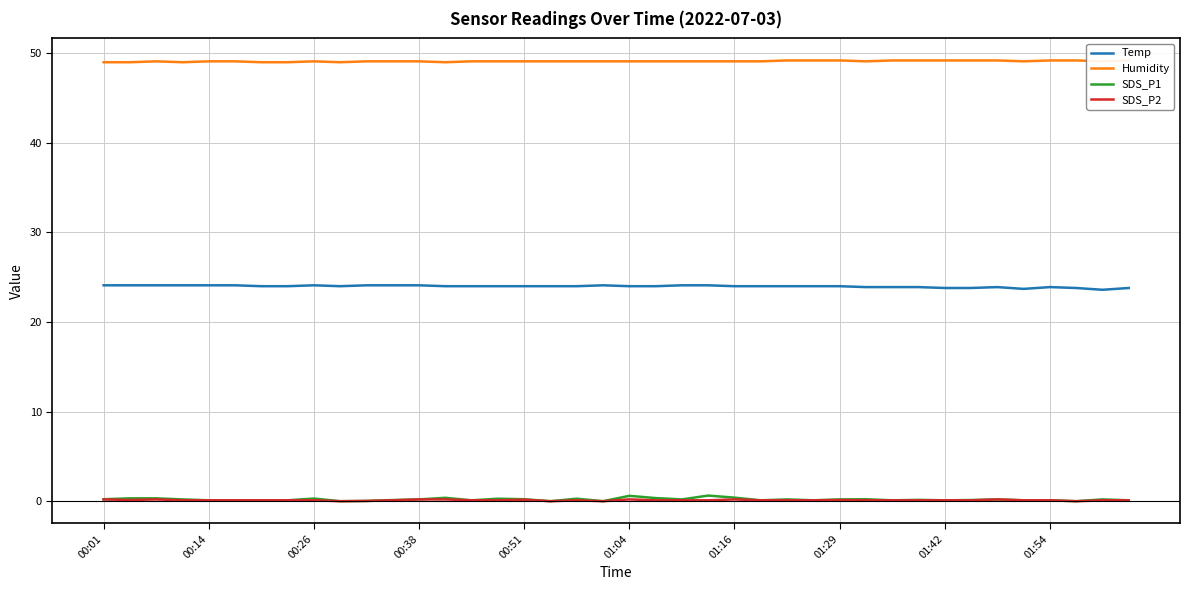

What is the difference between the maximum and minimum values in the SDS_P1 series?

0.6